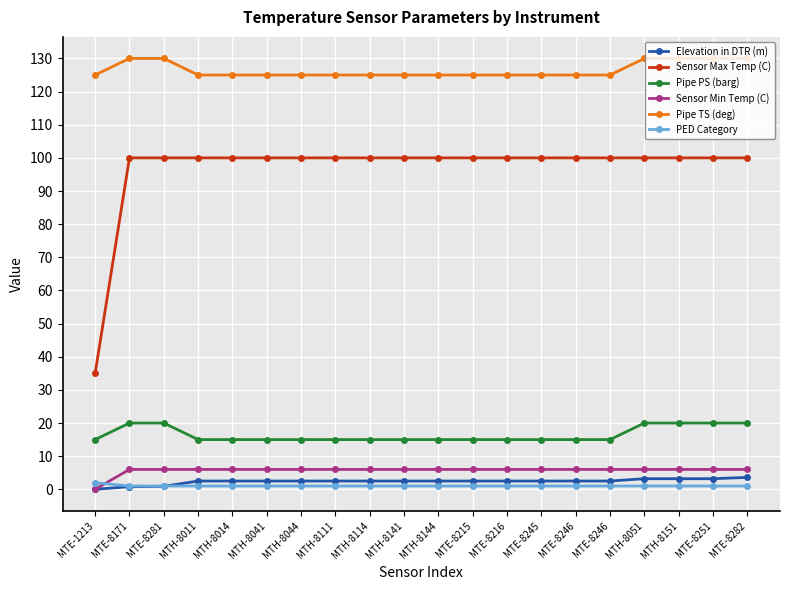

At MTE-8215, list the series in order from largest to smallest.

Pipe TS (deg), Sensor Max Temp (C), Pipe PS (barg), Sensor Min Temp (C), Elevation in DTR (m), PED Category